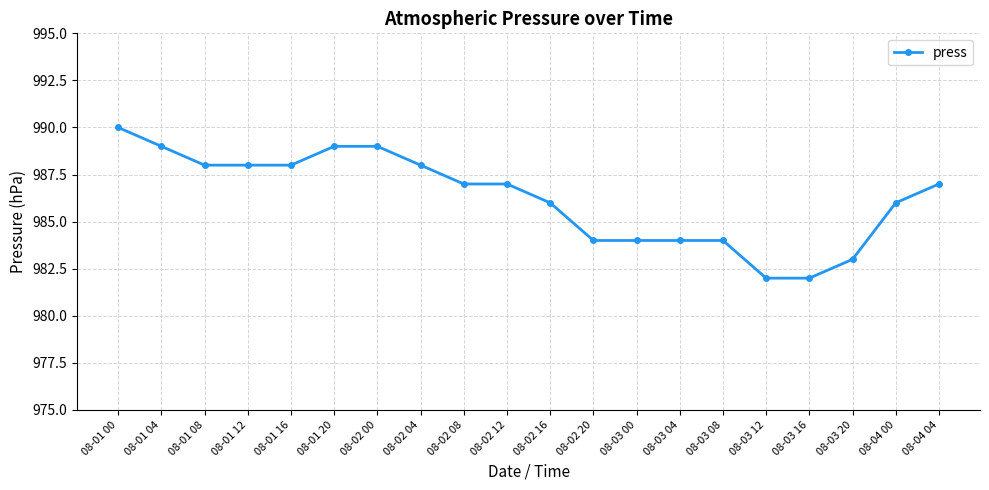

True or false: the data shows 989 at 08-02 00.

True